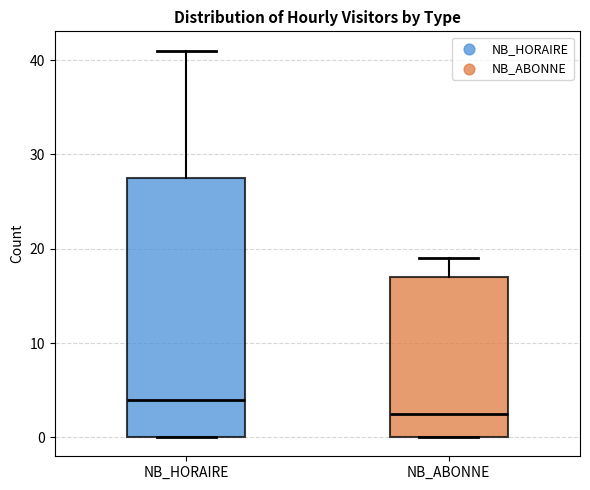

Reading left to right, transcribe this box plot: for each box, give where its median line is, the range the box spans, and where its two whiskers end, as read against the y-axis. The values are not printed on the chart, so give them approximately, as read against the axis.

NB_HORAIRE: median 4, box 0 to 28, whiskers 0 to 41
NB_ABONNE: median 3, box 0 to 17, whiskers 0 to 19